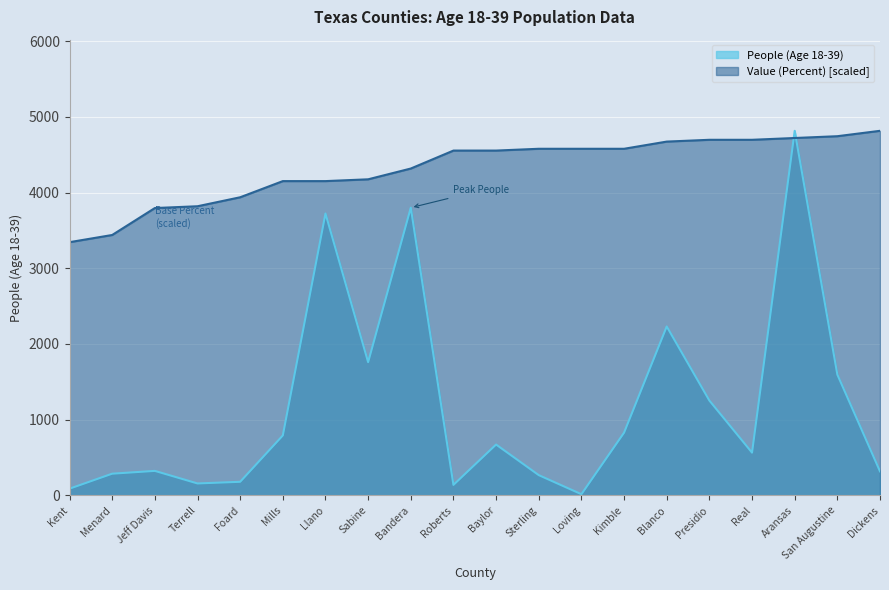

The value of Value (Percent) at Loving is 4577.8. True or false?

True